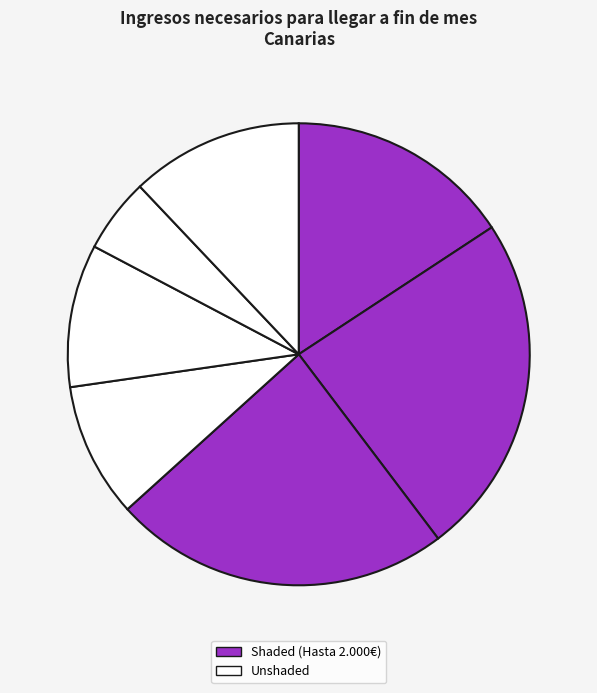

Count the number of slices in the pie.

7